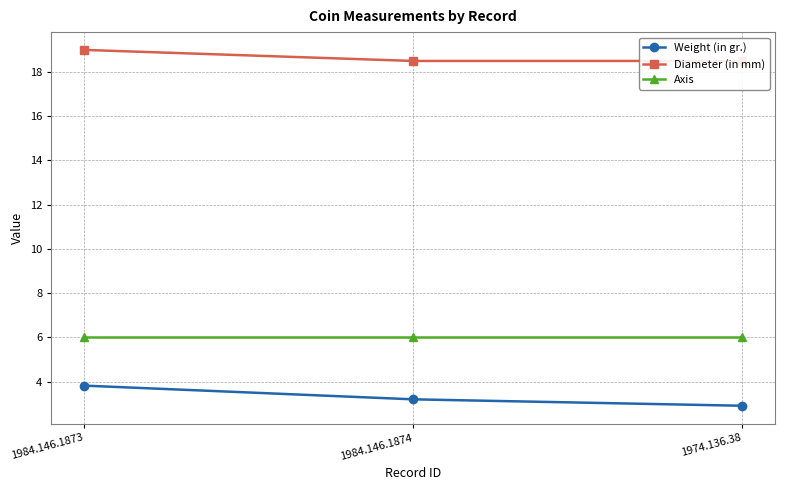

What is the label of the 3rd point from the left?

1974.136.38